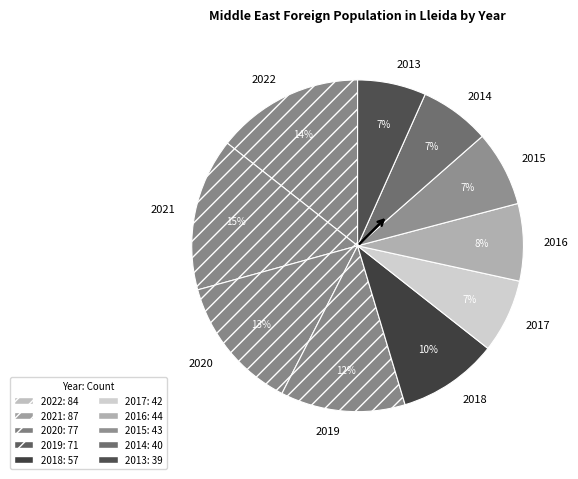

The 2014 slice represents 15% of the pie. True or false?

False